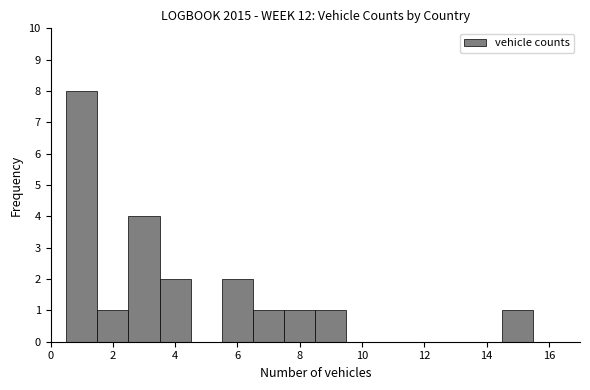

Reading left to right, list every bar in this chart as the range it spans on the x-axis followed by its height. Neither the bar edges nor the heights are printed on the chart, so give them approximately, as read against the axes.

0.5 to 1.5: 8
1.5 to 2.5: 1
2.5 to 3.5: 4
3.5 to 4.5: 2
4.5 to 5.5: 0
5.5 to 6.5: 2
6.5 to 7.5: 1
7.5 to 8.5: 1
8.5 to 9.5: 1
9.5 to 10.5: 0
10.5 to 11.5: 0
11.5 to 12.5: 0
12.5 to 13.5: 0
13.5 to 14.5: 0
14.5 to 15.5: 1